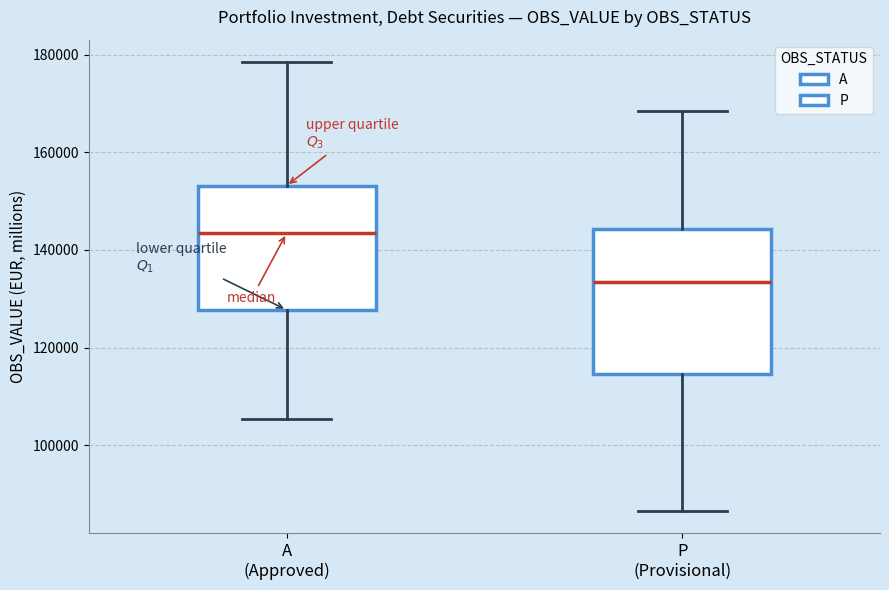

Reading left to right, transcribe this box plot: for each box, give where its median line is, the range the box spans, and where its two whiskers end, as read against the y-axis. The values are not printed on the chart, so give them approximately, as read against the axis.

A (Approved): median 144000, box 128000 to 154000, whiskers 106000 to 178000
P (Provisional): median 134000, box 114000 to 144000, whiskers 86000 to 168000